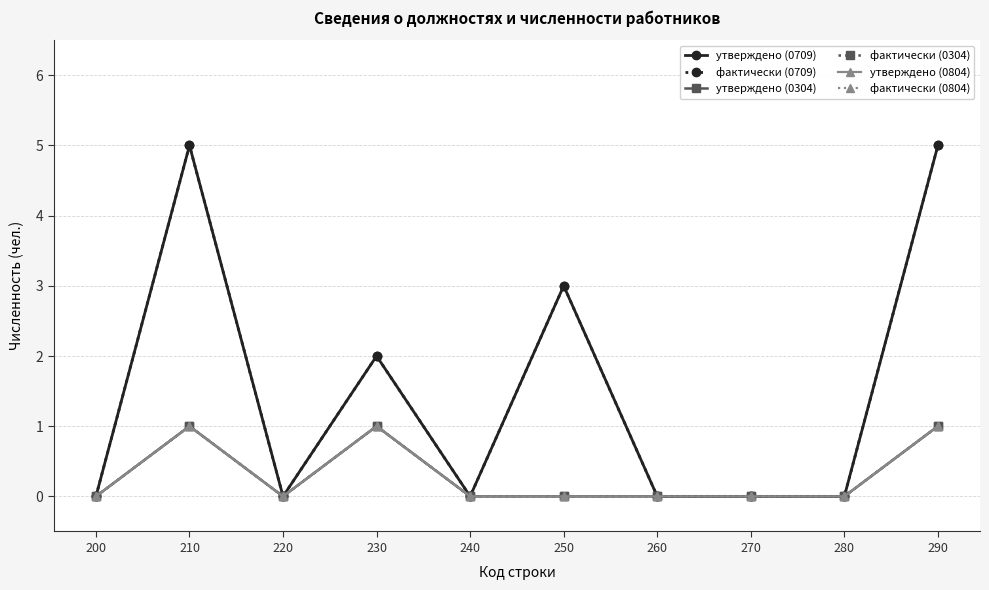

True or false: утверждено (0304) and фактически (0709) cross at least once.

False